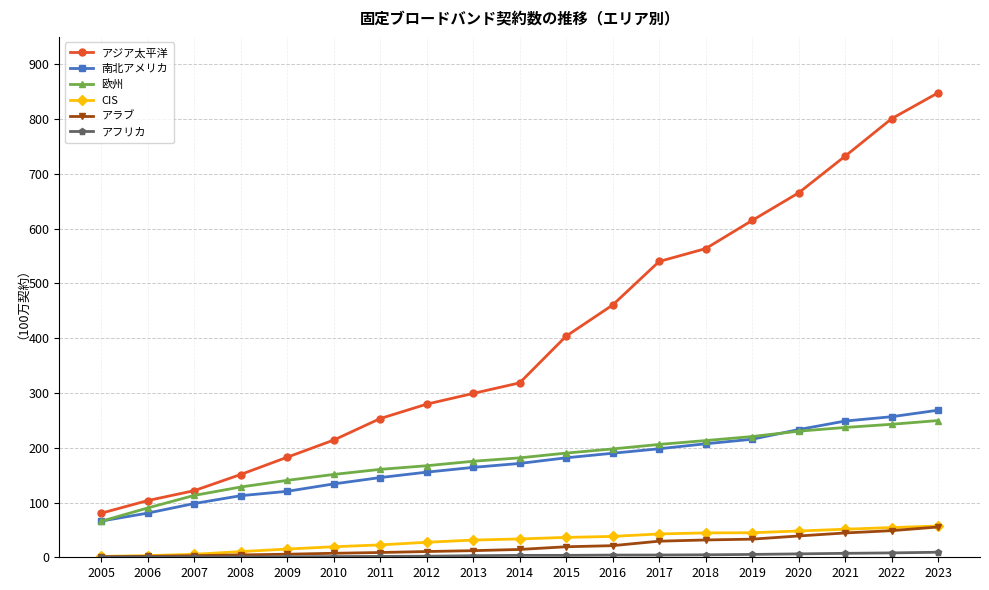

Between 2021 and 2023, which series saw the biggest shift?

アジア太平洋